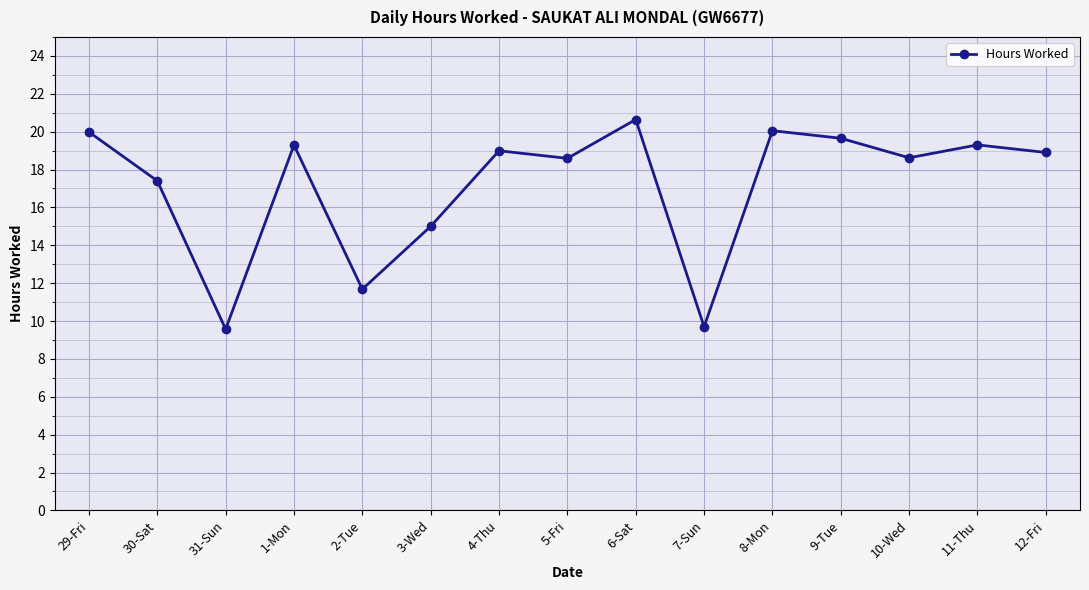

How many data points are less than 18?

5